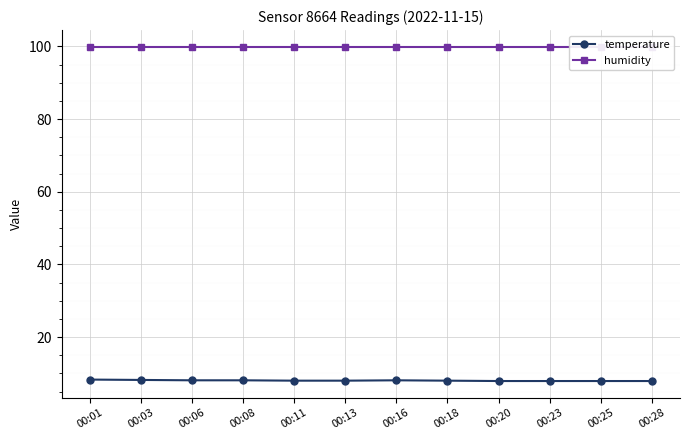

Reading left to right, what are all the values shown in this chart?

temperature: 00:01=8.3	00:03=8.2	00:06=8.1	00:08=8.1	00:11=8.0	00:13=8.0	00:16=8.1	00:18=8.0	00:20=7.9	00:23=7.9	00:25=7.9	00:28=7.9
humidity: 00:01=99.9	00:03=99.9	00:06=99.9	00:08=99.9	00:11=99.9	00:13=99.9	00:16=99.9	00:18=99.9	00:20=99.9	00:23=99.9	00:25=99.9	00:28=99.9